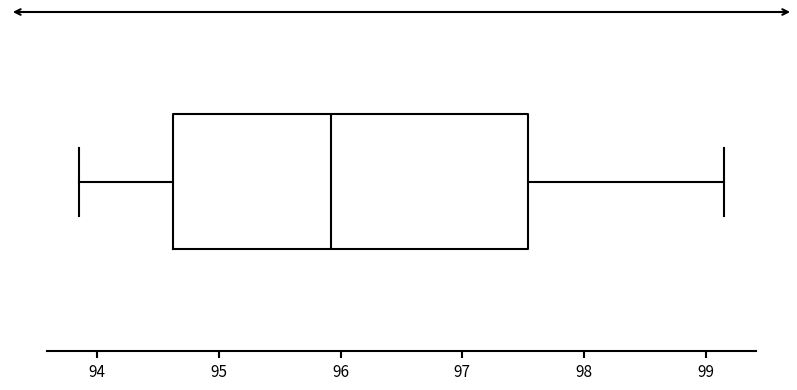

Where does the right whisker of the box end on the x-axis? The values are not printed on the chart, so give them approximately, as read against the axis.

99.2